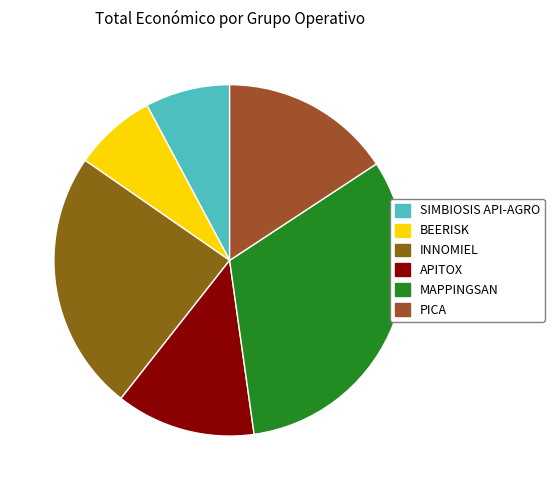

To the nearest percent, what is the average slice percentage?

17%